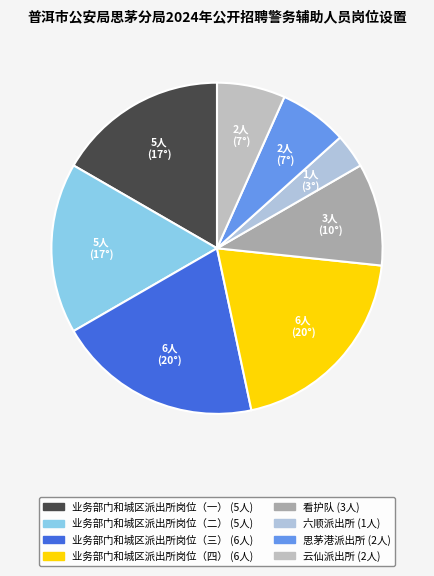

To the nearest percent, what portion does 看护队 represent?

10%